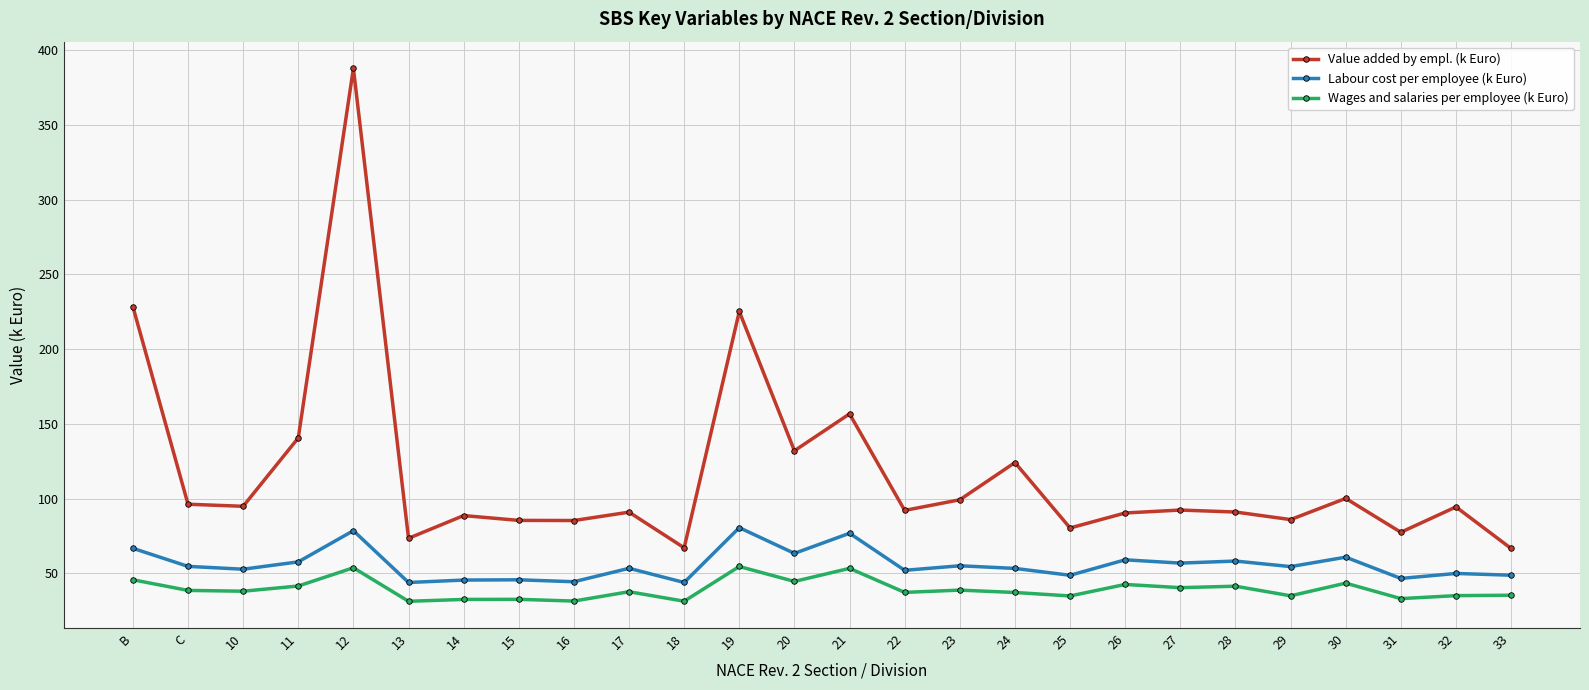

Rank the series by their maximum value, from lowest to highest.

Wages and salaries per employee (k Euro), Labour cost per employee (k Euro), Value added by empl. (k Euro)